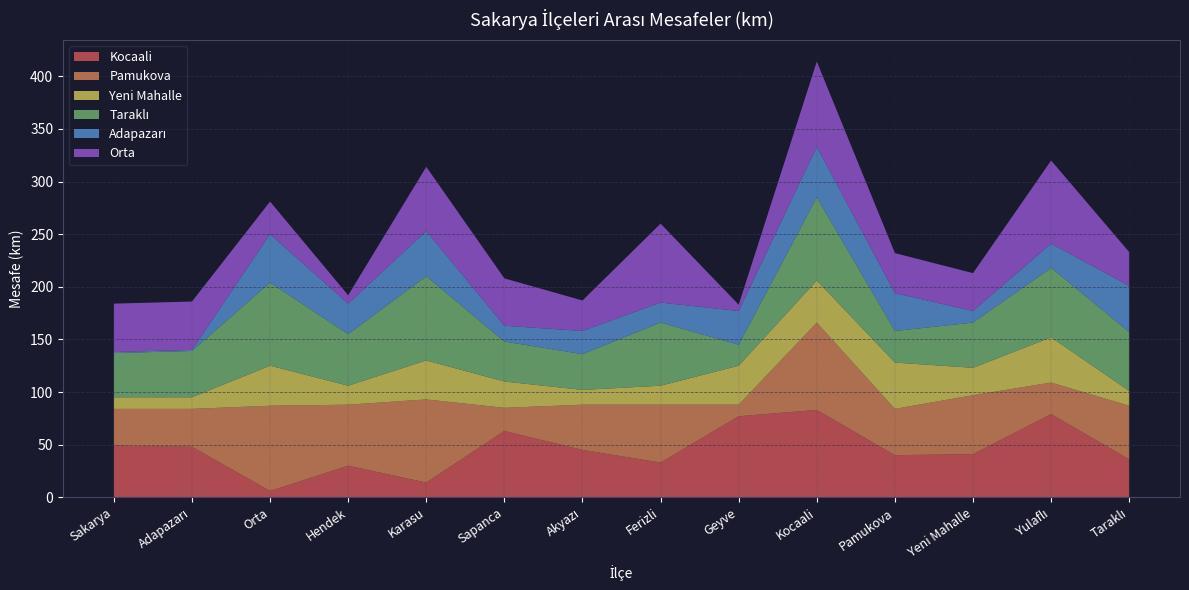

Reading left to right, what are all the values shown in this chart?

Kocaali: 49	48	6	30	14	63	45	33	77	83	40	41	79	36
Pamukova: 35	36	81	58	79	22	43	55	11	83	44	56	30	51
Yeni Mahalle: 11	11	38	18	37	25	14	18	37	40	44	26	43	14
Taraklı: 42	44	79	49	80	38	34	60	20	79	30	43	66	56
Adapazarı: 1	1	46	29	43	15	22	19	32	48	36	11	23	44
Orta: 46	46	31	8	61	45	29	75	6	81	38	36	79	32